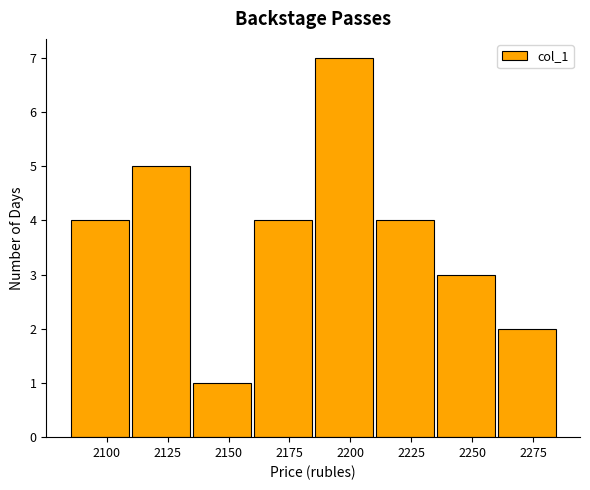

Reading left to right, list every bar in this chart as the range it spans on the x-axis followed by its height. Neither the bar edges nor the heights are printed on the chart, so give them approximately, as read against the axes.

2085 to 2110: 4
2110 to 2135: 5
2135 to 2160: 1
2160 to 2185: 4
2185 to 2210: 7
2210 to 2235: 4
2235 to 2260: 3
2260 to 2285: 2